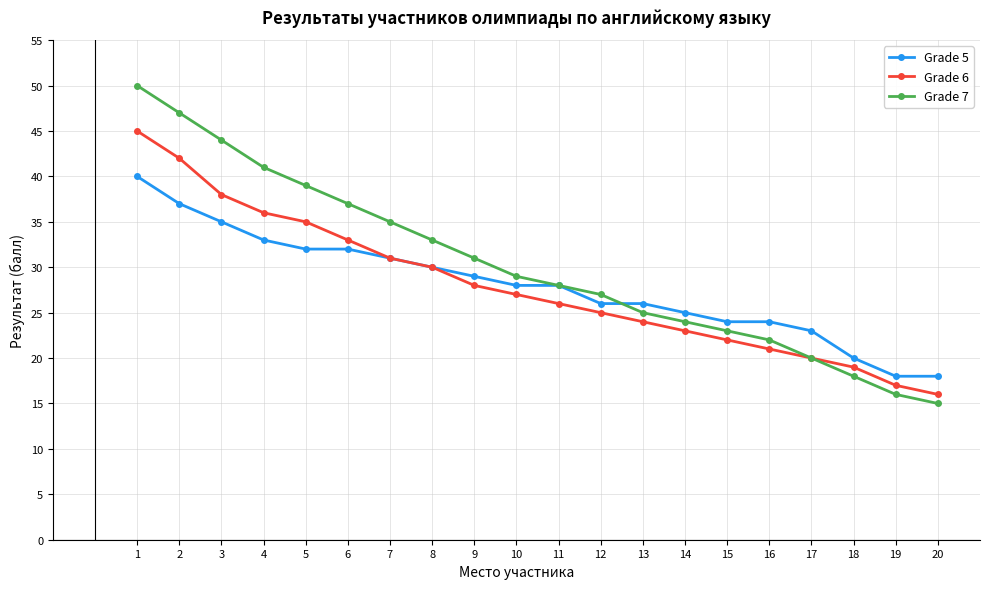

What is the total value across all series at 10?

84